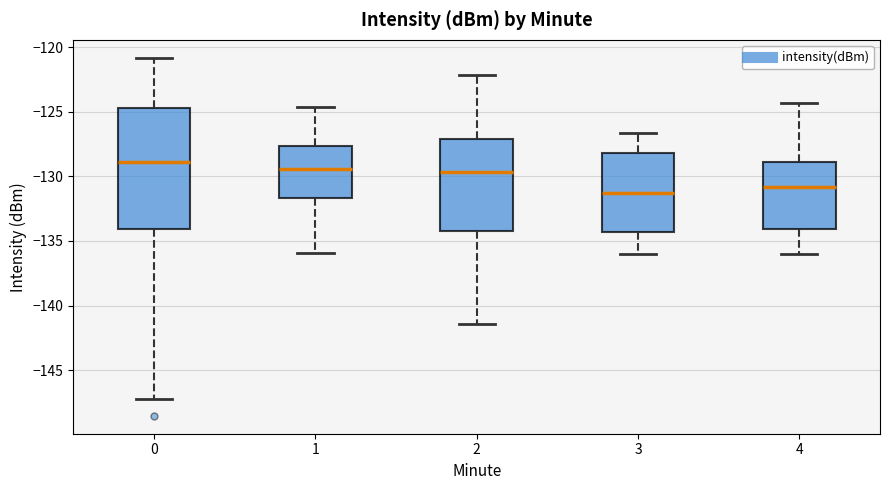

Comparing the boxes themselves (not the whiskers), which one is the tallest?

0